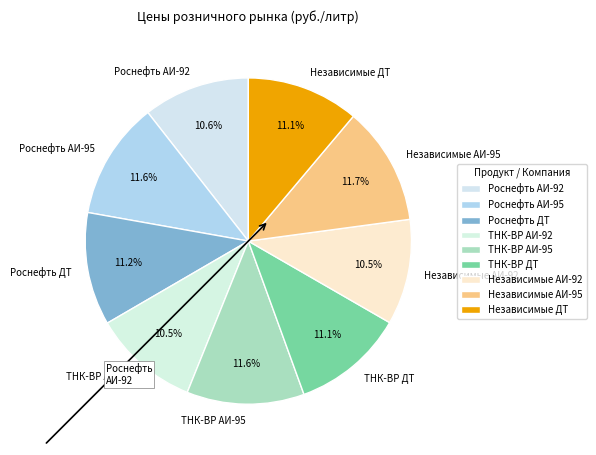

Does Независимые АИ-95 account for over 50% of the chart?

No